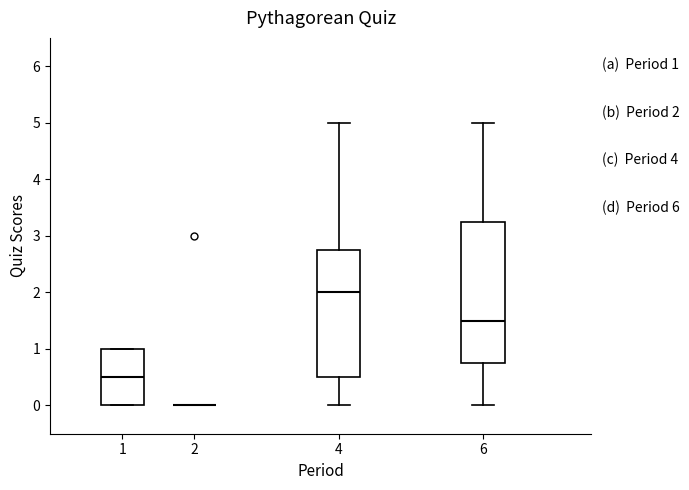

Which box is the tallest, from its lower edge to its upper edge?

6